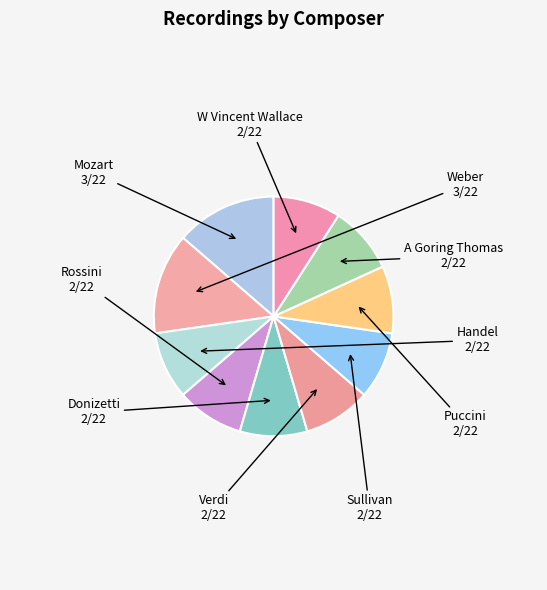

True or false: Rossini accounts for 9% of the total.

True